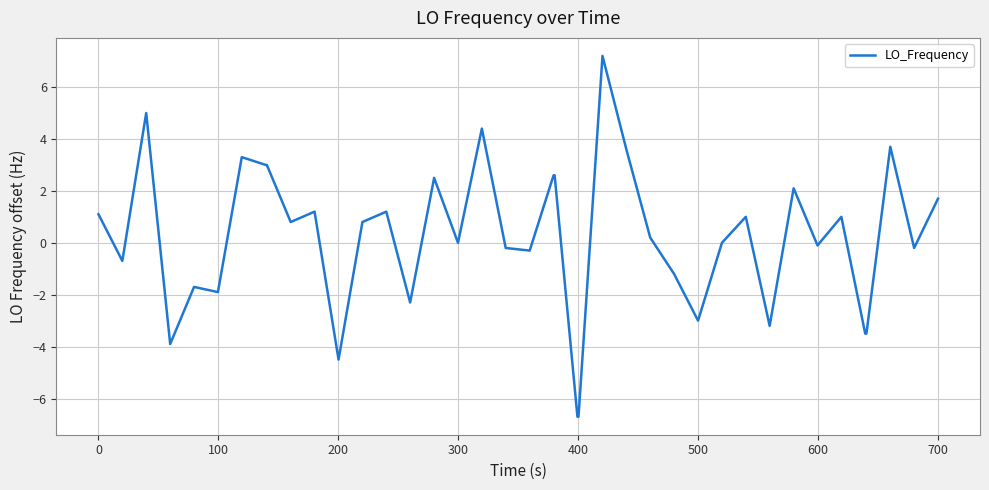

What is the greatest value displayed?

7.2